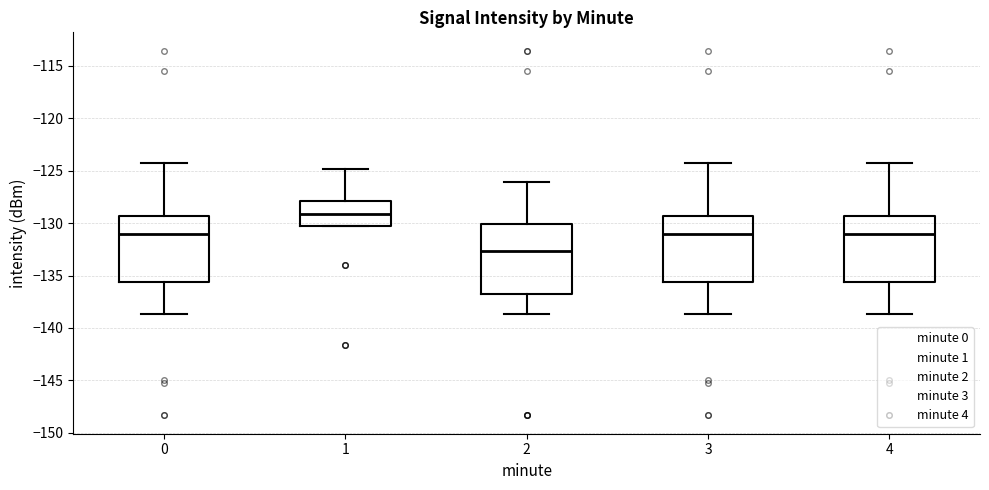

Reading left to right, read every box against the y-axis: the position of its median line, the range the box covers, and the ends of its whiskers. The values are not printed on the chart, so give them approximately, as read against the axis.

0: median -131.0, box -135.5 to -129.5, whiskers -138.5 to -124.5
1: median -129.0, box -130.5 to -128.0, whiskers -130.5 to -125.0
2: median -132.5, box -137.0 to -130.0, whiskers -138.5 to -126.0
3: median -131.0, box -135.5 to -129.5, whiskers -138.5 to -124.5
4: median -131.0, box -135.5 to -129.5, whiskers -138.5 to -124.5